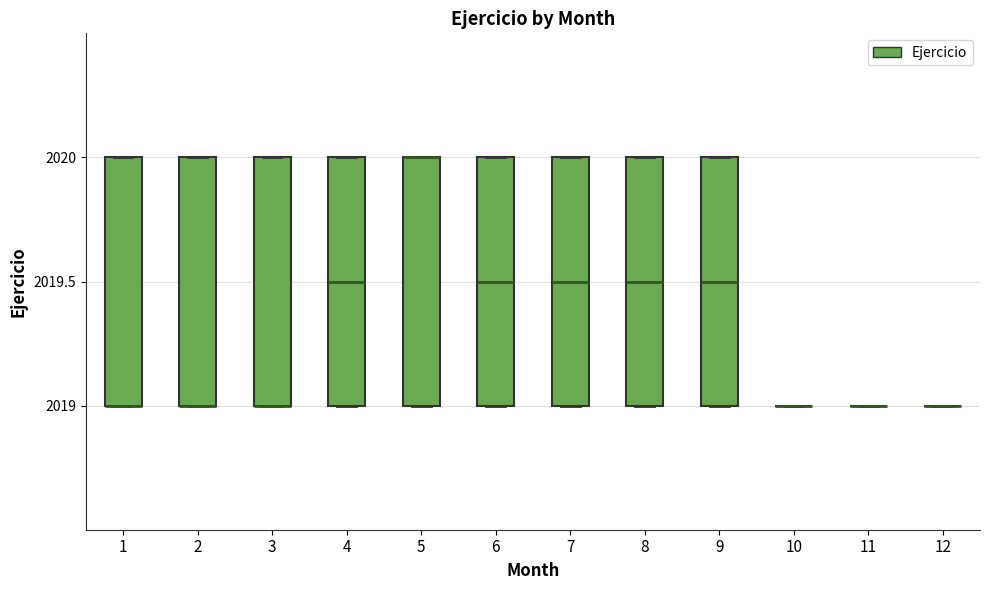

Reading left to right, transcribe this box plot: for each box, give where its median line is, the range the box spans, and where its two whiskers end, as read against the y-axis. The values are not printed on the chart, so give them approximately, as read against the axis.

1: median 2019.0 (drawn on the box's lower edge), box 2019.0 to 2020.0, whiskers 2019.0 to 2020.0
2: median 2019.0 (drawn on the box's lower edge), box 2019.0 to 2020.0, whiskers 2019.0 to 2020.0
3: median 2019.0 (drawn on the box's lower edge), box 2019.0 to 2020.0, whiskers 2019.0 to 2020.0
4: median 2019.5, box 2019.0 to 2020.0, whiskers 2019.0 to 2020.0
5: median 2020.0 (drawn on the box's upper edge), box 2019.0 to 2020.0, whiskers 2019.0 to 2020.0
6: median 2019.5, box 2019.0 to 2020.0, whiskers 2019.0 to 2020.0
7: median 2019.5, box 2019.0 to 2020.0, whiskers 2019.0 to 2020.0
8: median 2019.5, box 2019.0 to 2020.0, whiskers 2019.0 to 2020.0
9: median 2019.5, box 2019.0 to 2020.0, whiskers 2019.0 to 2020.0
10: box collapsed to a line at 2019.0, whiskers 2019.0 to 2019.0
11: box collapsed to a line at 2019.0, whiskers 2019.0 to 2019.0
12: box collapsed to a line at 2019.0, whiskers 2019.0 to 2019.0